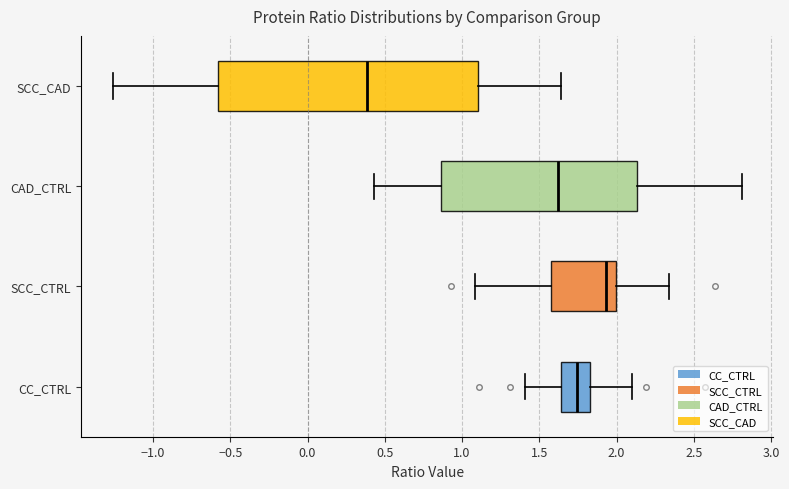

Reading bottom to top, read every box against the x-axis: the position of its median line, the range the box covers, and the ends of its whiskers. The values are not printed on the chart, so give them approximately, as read against the axis.

CC_CTRL: median 1.75, box 1.65 to 1.85, whiskers 1.40 to 2.10
SCC_CTRL: median 1.95, box 1.60 to 2.00, whiskers 1.10 to 2.35
CAD_CTRL: median 1.60, box 0.85 to 2.15, whiskers 0.45 to 2.80
SCC_CAD: median 0.40, box -0.60 to 1.10, whiskers -1.25 to 1.65